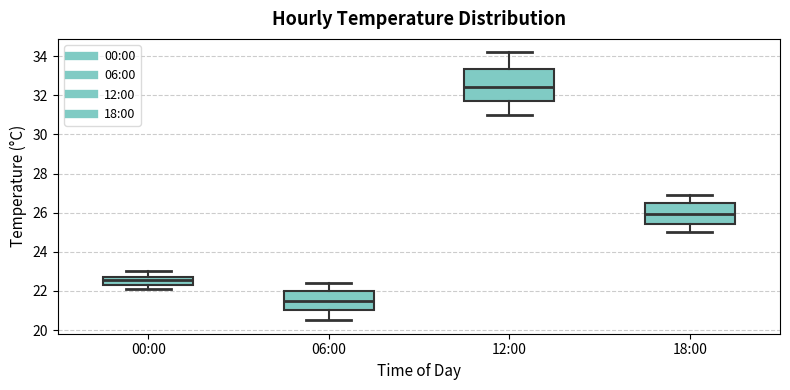

Which box is the tallest, from its lower edge to its upper edge?

12:00